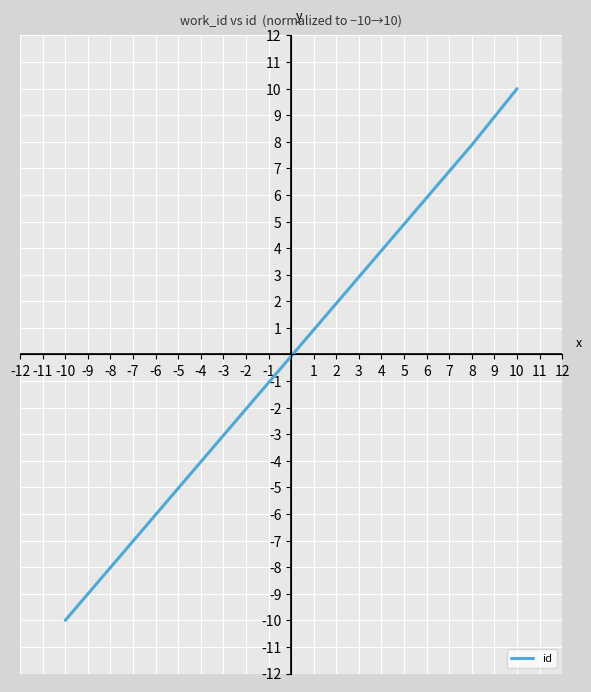

How many lines are shown in the chart?

1